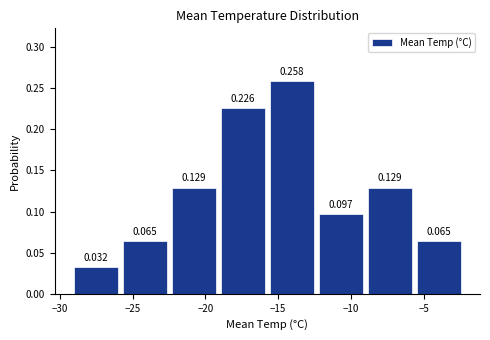

Over which range of the x-axis is the bar tallest?

-15.5 to -12.5